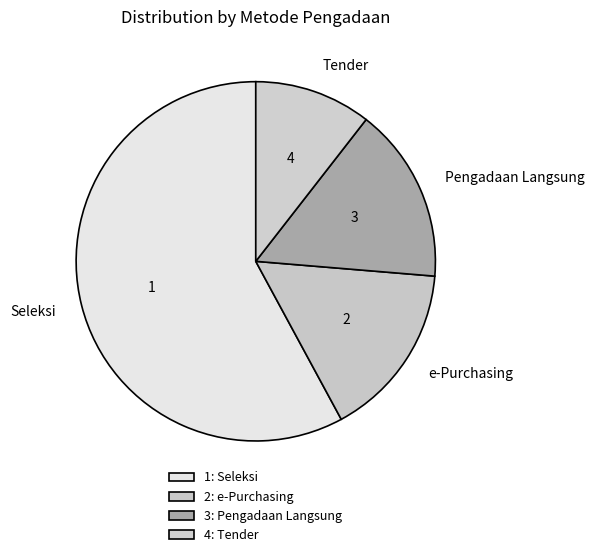

Do Tender and Pengadaan Langsung together represent more than half of the pie?

No